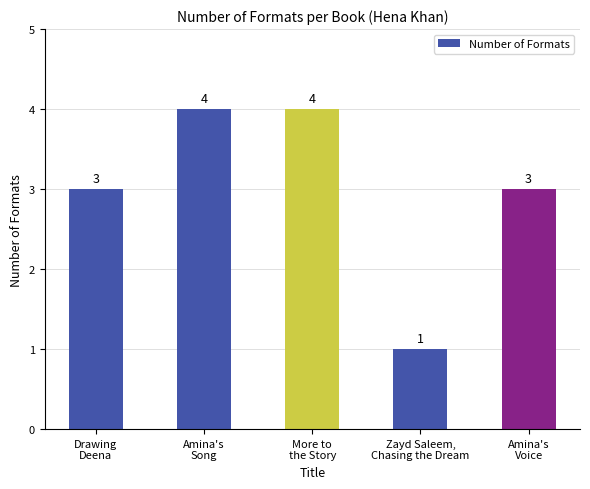

Reading right to left, what are all the values shown in this chart?

3	1	4	4	3